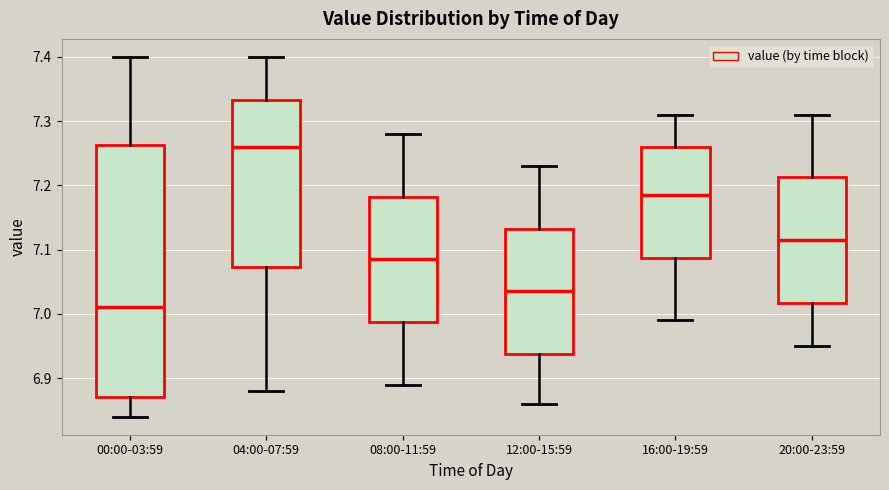

Comparing the boxes themselves (not the whiskers), which one is the tallest?

00:00-03:59